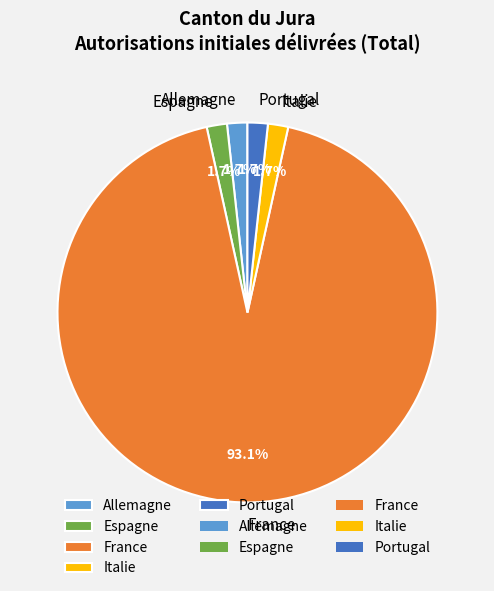

Which slice is the largest?

France